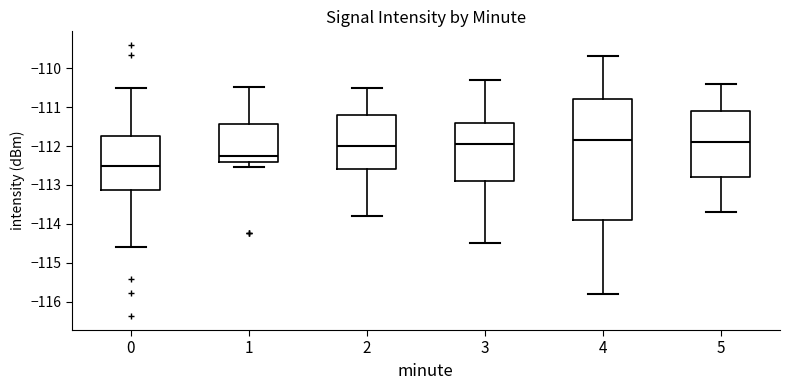

Reading left to right, read every box against the y-axis: the position of its median line, the range the box covers, and the ends of its whiskers. The values are not printed on the chart, so give them approximately, as read against the axis.

0: median -112.5, box -113.1 to -111.8, whiskers -114.6 to -110.5
1: median -112.3, box -112.4 to -111.4, whiskers -112.5 to -110.5
2: median -112.0, box -112.6 to -111.2, whiskers -113.8 to -110.5
3: median -111.9, box -112.9 to -111.4, whiskers -114.5 to -110.3
4: median -111.8, box -113.9 to -110.8, whiskers -115.8 to -109.7
5: median -111.9, box -112.8 to -111.1, whiskers -113.7 to -110.4